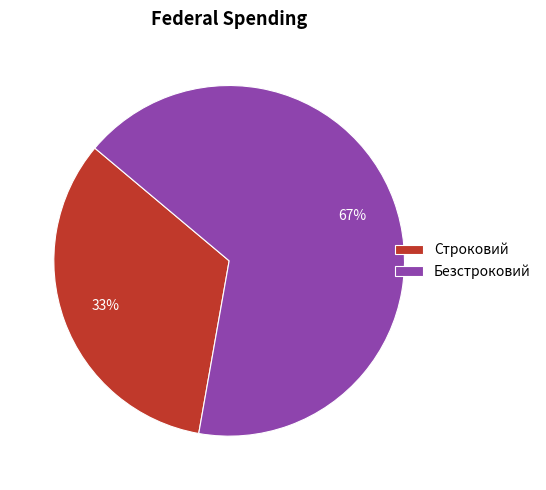

Do Безстроковий and Строковий together represent more than half of the pie?

Yes